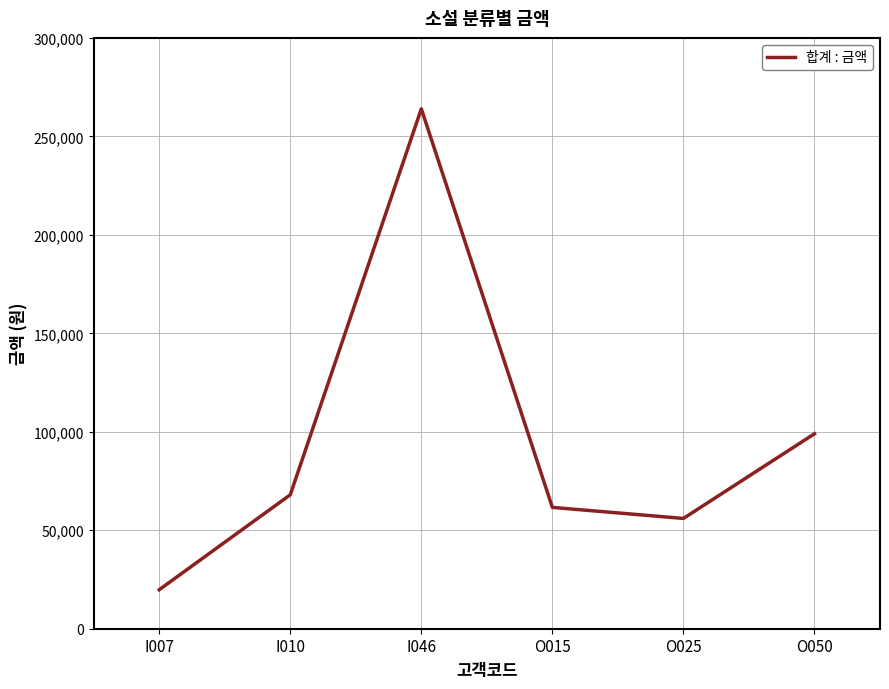

What is the difference between the maximum and minimum values?

244200